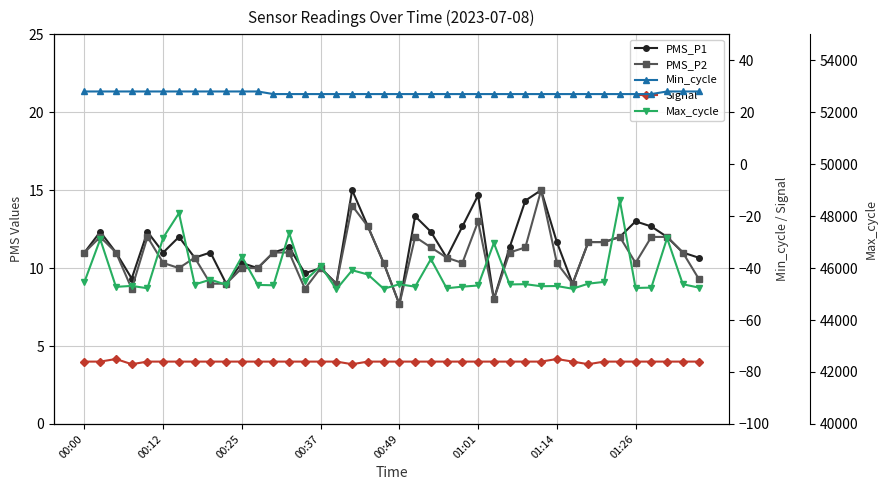

Reading right to left, transcribe all the data shown in this chart.

PMS_P1: 10.7	11.0	12.0	12.7	13.0	12.0	11.7	11.7	9.0	11.7	15.0	14.3	11.3	8.0	14.7	12.7	10.7	12.3	13.3	7.7	10.3	12.7	15.0	9.0	10.0	9.7	11.3	11.0	10.0	10.3	9.0	11.0	10.7	12.0	11.0	12.3	9.3	11.0	12.3	11.0
PMS_P2: 9.3	11.0	12.0	12.0	10.3	12.0	11.7	11.7	9.0	10.3	15.0	11.3	11.0	8.0	13.0	10.3	10.7	11.3	12.0	7.7	10.3	12.7	14.0	9.0	10.0	8.7	11.0	11.0	10.0	10.0	9.0	9.0	10.7	10.0	10.3	12.0	8.7	11.0	12.0	11.0
Min_cycle: 28.0	28.0	28.0	27.0	27.0	27.0	27.0	27.0	27.0	27.0	27.0	27.0	27.0	27.0	27.0	27.0	27.0	27.0	27.0	27.0	27.0	27.0	27.0	27.0	27.0	27.0	27.0	27.0	28.0	28.0	28.0	28.0	28.0	28.0	28.0	28.0	28.0	28.0	28.0	28.0
Signal: -76.0	-76.0	-76.0	-76.0	-76.0	-76.0	-76.0	-77.0	-76.0	-75.0	-76.0	-76.0	-76.0	-76.0	-76.0	-76.0	-76.0	-76.0	-76.0	-76.0	-76.0	-76.0	-77.0	-76.0	-76.0	-76.0	-76.0	-76.0	-76.0	-76.0	-76.0	-76.0	-76.0	-76.0	-76.0	-76.0	-77.0	-75.0	-76.0	-76.0
Max_cycle: 45251.0	45379.0	47155.0	45250.0	45234.0	48607.0	45469.0	45401.0	45205.0	45310.0	45302.0	45381.0	45371.0	46967.0	45330.0	45285.0	45224.0	46346.0	45285.0	45377.0	45204.0	45753.0	45917.0	45184.0	46083.0	45511.0	47346.0	45338.0	45353.0	46439.0	45357.0	45557.0	45368.0	48116.0	47173.0	45224.0	45314.0	45278.0	47112.0	45472.0